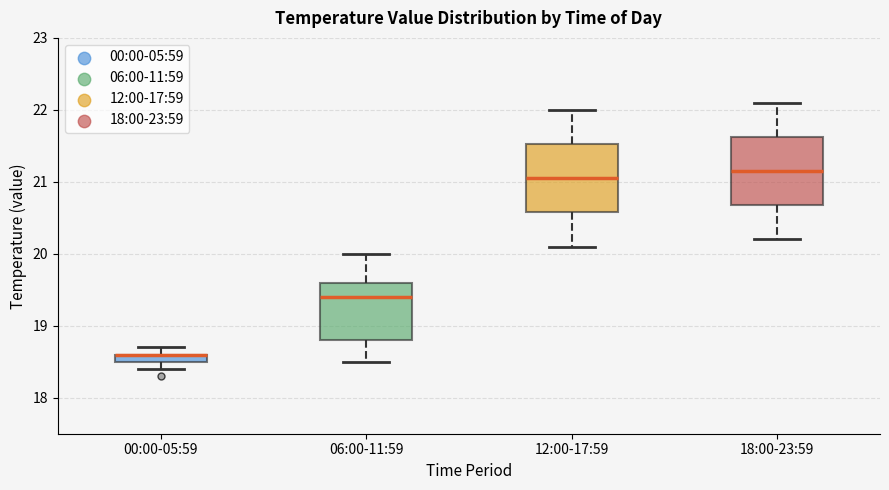

Where is the lower edge of the box for 12:00-17:59 on the y-axis? The values are not printed on the chart, so give them approximately, as read against the axis.

20.6